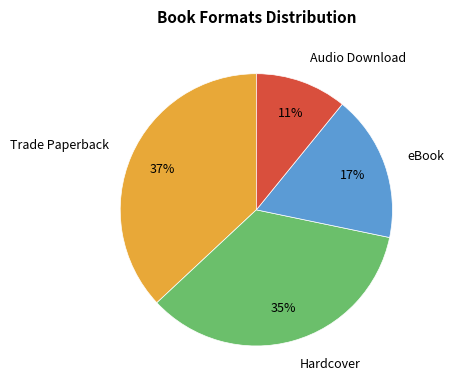

Is Trade Paperback the majority of the pie?

No